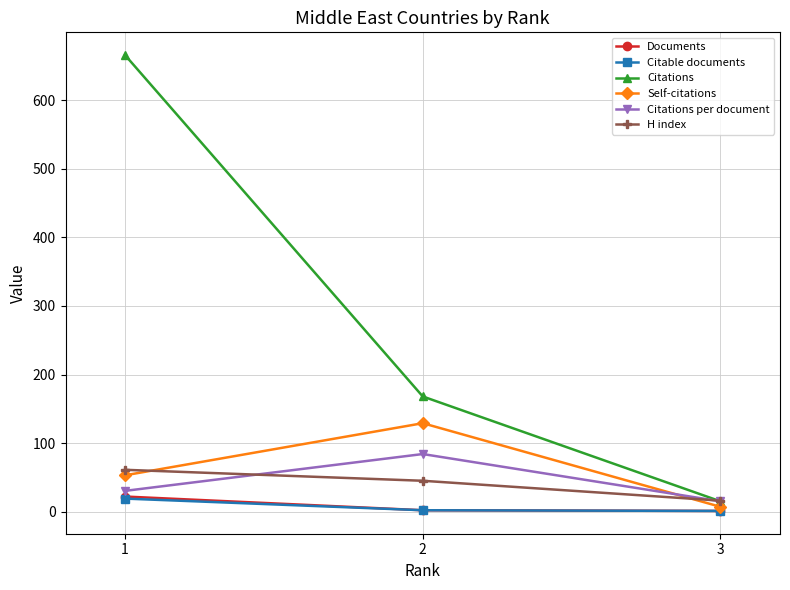

What is the lowest value of the Citations per document series?

15.0